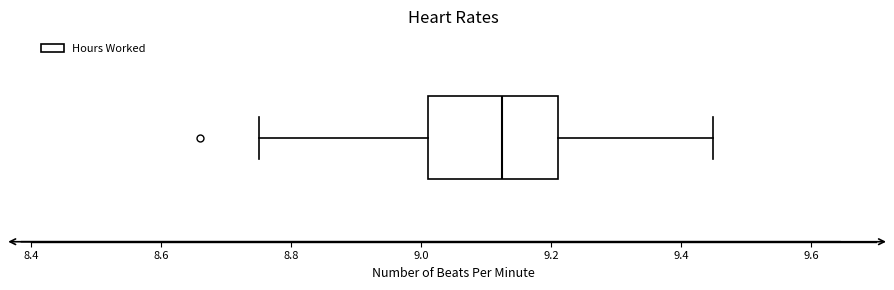

Read this box plot against the x-axis: the position of the median line, the range covered by the box, and the ends of both whiskers. The values are not printed on the chart, so give them approximately, as read against the axis.

median 9.12, box 9.02 to 9.22, whiskers 8.76 to 9.46